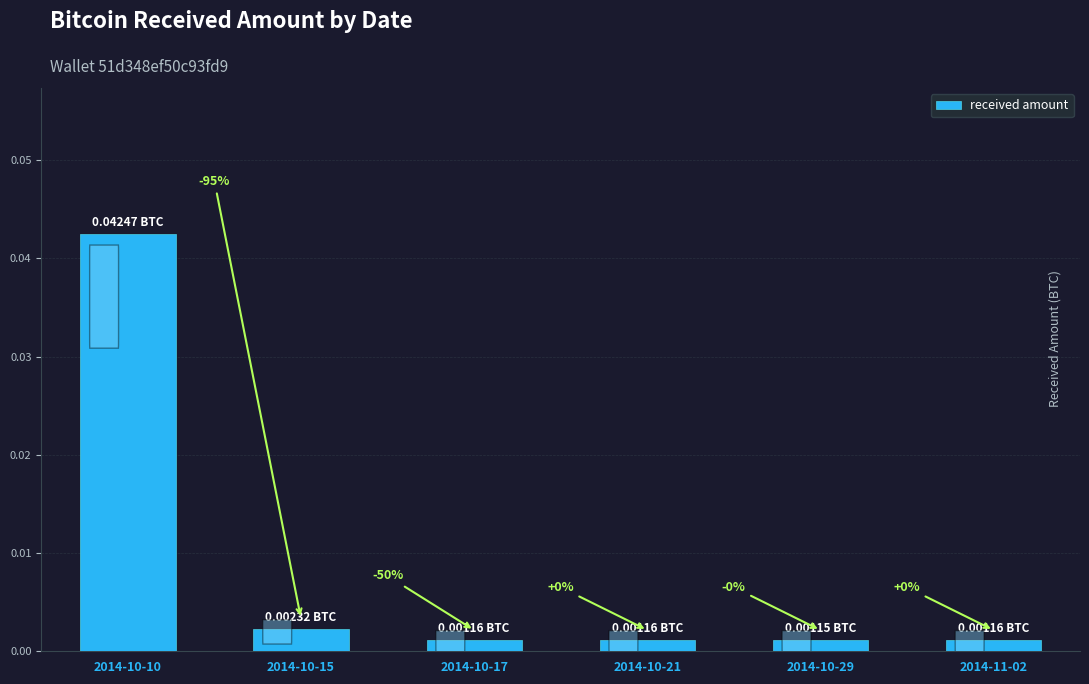

What position from the right is 2014-10-15?

5